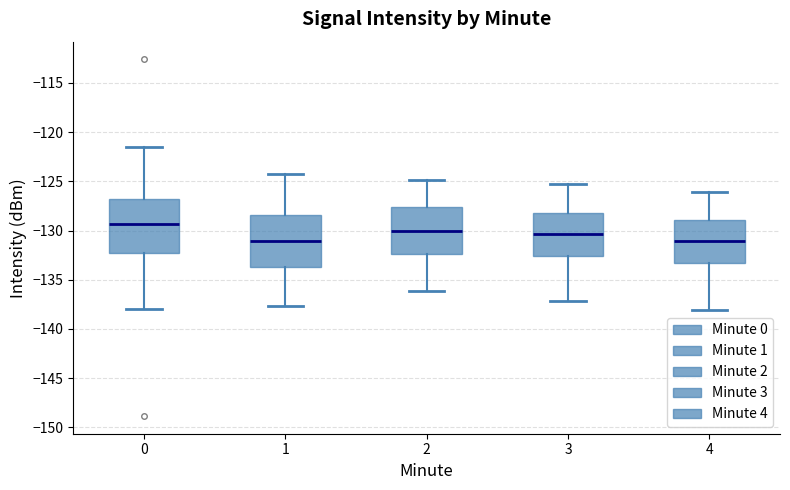

Reading left to right, read every box against the y-axis: the position of its median line, the range the box covers, and the ends of its whiskers. The values are not printed on the chart, so give them approximately, as read against the axis.

0: median -129.5, box -132.5 to -127.0, whiskers -138.0 to -121.5
1: median -131.0, box -133.5 to -128.5, whiskers -137.5 to -124.0
2: median -130.0, box -132.5 to -127.5, whiskers -136.0 to -125.0
3: median -130.5, box -132.5 to -128.0, whiskers -137.0 to -125.5
4: median -131.0, box -133.5 to -129.0, whiskers -138.0 to -126.0